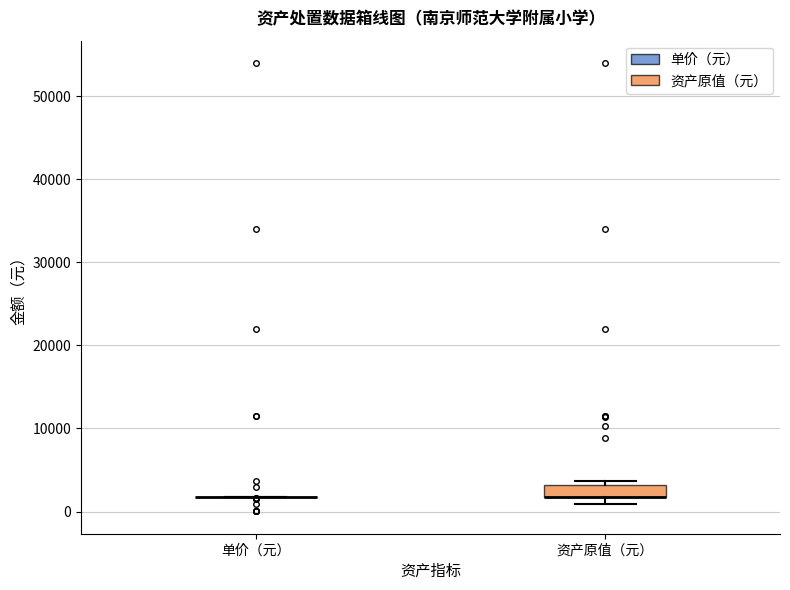

Which box is the tallest, from its lower edge to its upper edge?

资产原值（元）